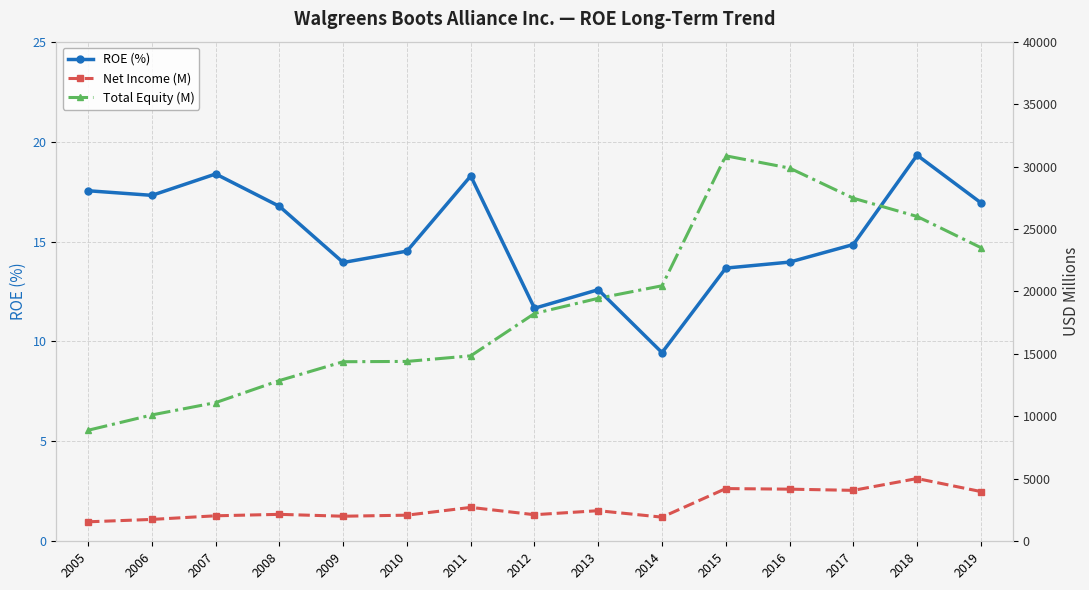

What is the difference between the highest and lowest values at 2006?

10098.7